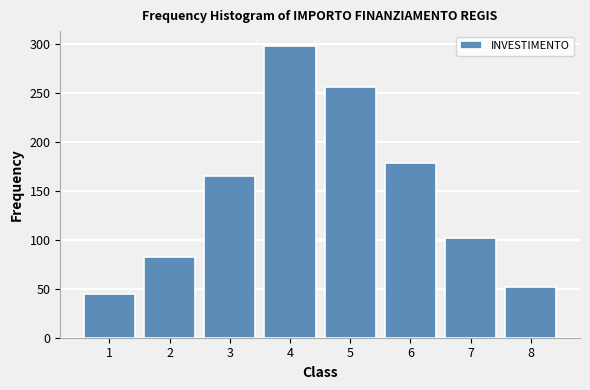

Reading left to right, extract all data points from this chart.

45	82	165	298	256	178	102	52